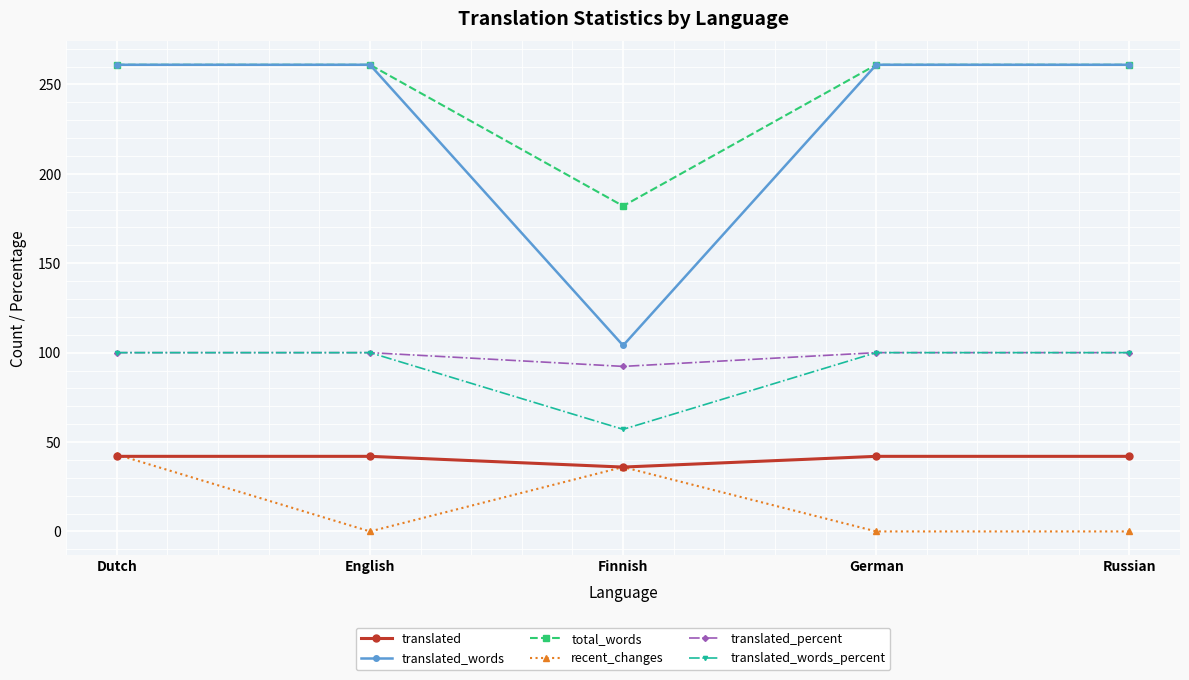

What is the label of the 5th point from the left?

Russian